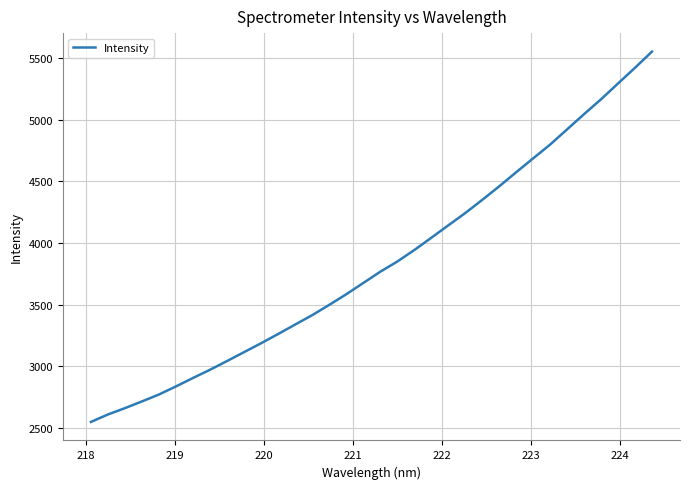

What is the minimum value shown in the chart?

2550.1